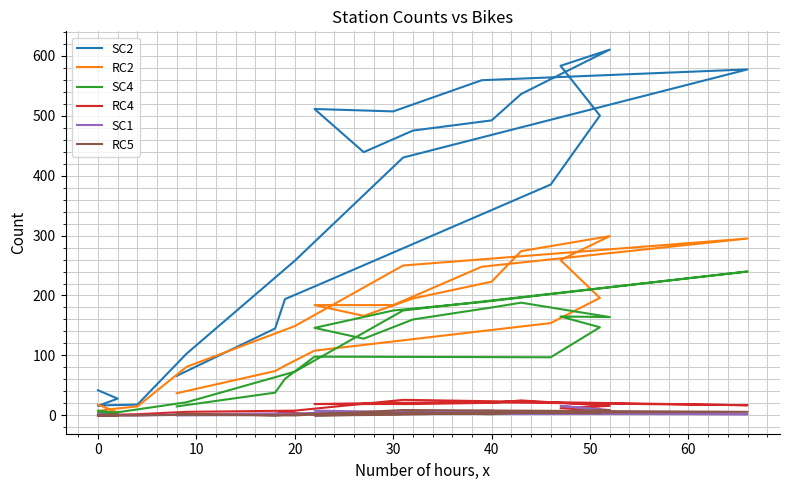

Reading right to left, list all the values displayed in this chart.

SC2: 66	145	194	215	385	500	583	610	536	492	475	439	511	507	559	577	430	258	103	18	17	16	28	42
RC2: 37	74	83	108	154	196	259	299	274	223	195	166	184	184	248	295	250	149	81	15	10	7	5	18
SC4: 15	38	61	98	97	147	165	164	188	180	160	128	146	175	189	240	175	73	22	10	3	4	4	8
RC4: 2	3	6	1	6	11	12	16	25	21	19	19	19	21	22	17	26	8	6	2	1	0	0	2
SC1: 0	1	1	4	5	9	16	9	3	8	5	2	8	6	4	2	3	3	2	0	0	1	0	2
RC5: 3	0	1	3	5	4	4	9	5	2	5	1	0	1	4	6	9	0	1	0	0	0	0	0